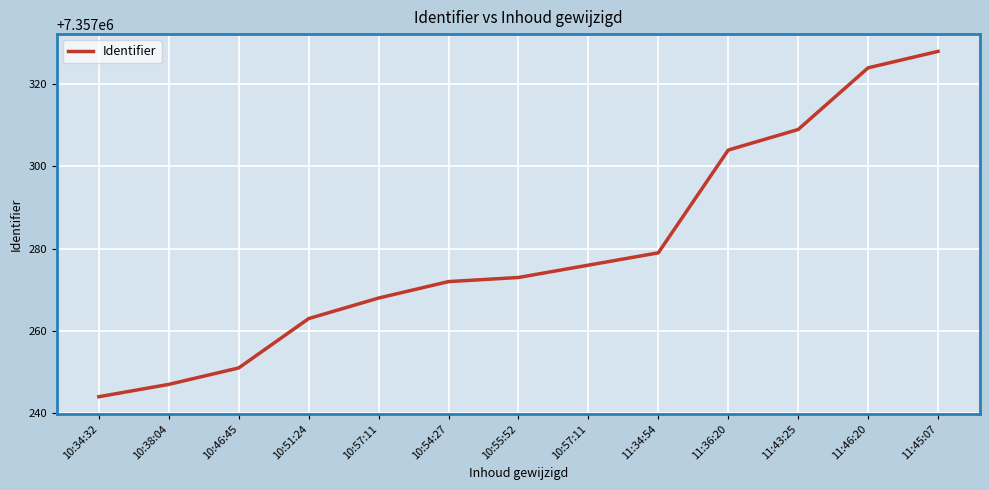

Does the chart display data point markers on the line(s)?

No